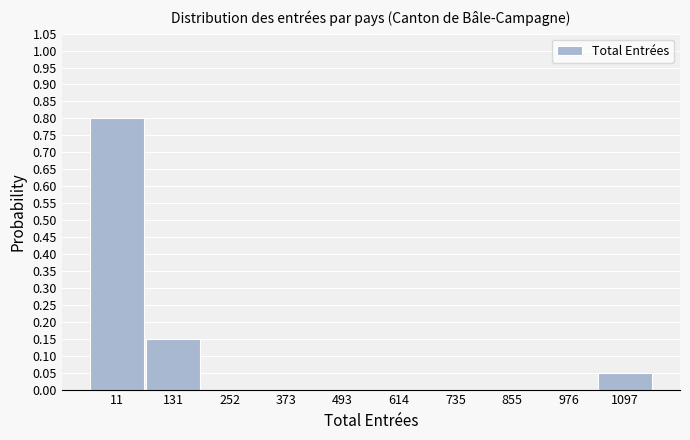

What is the change in value from 11 to 614?

-0.8